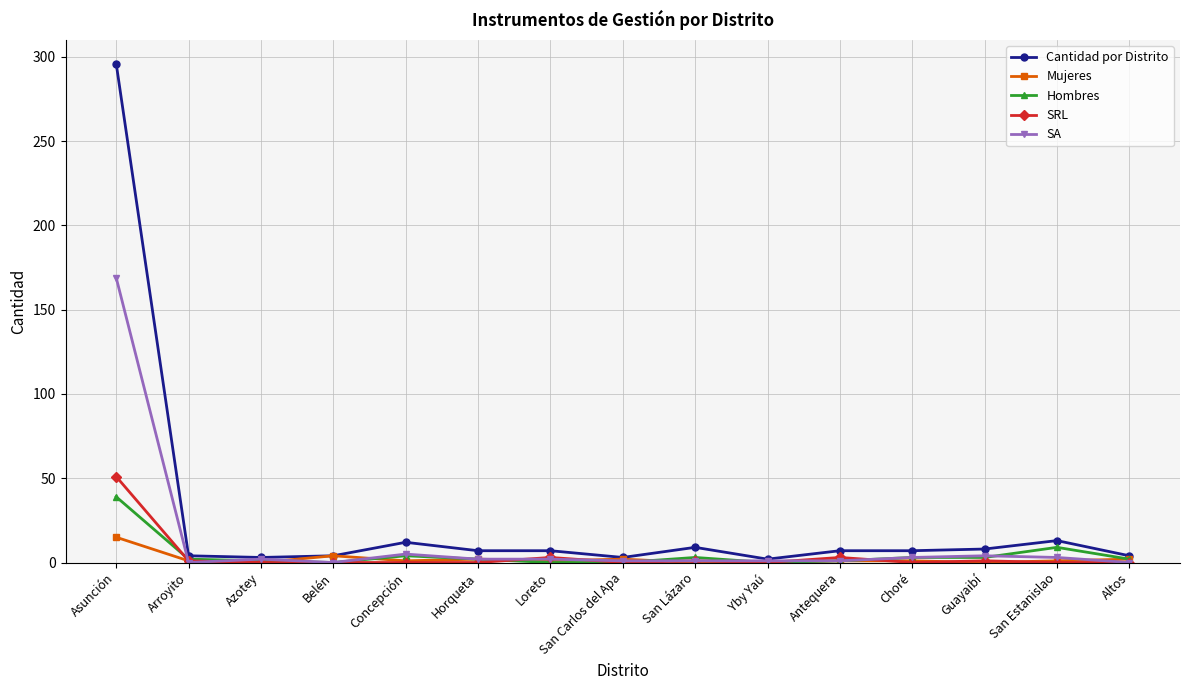

Which label corresponds to the largest value in the chart?

Asunción